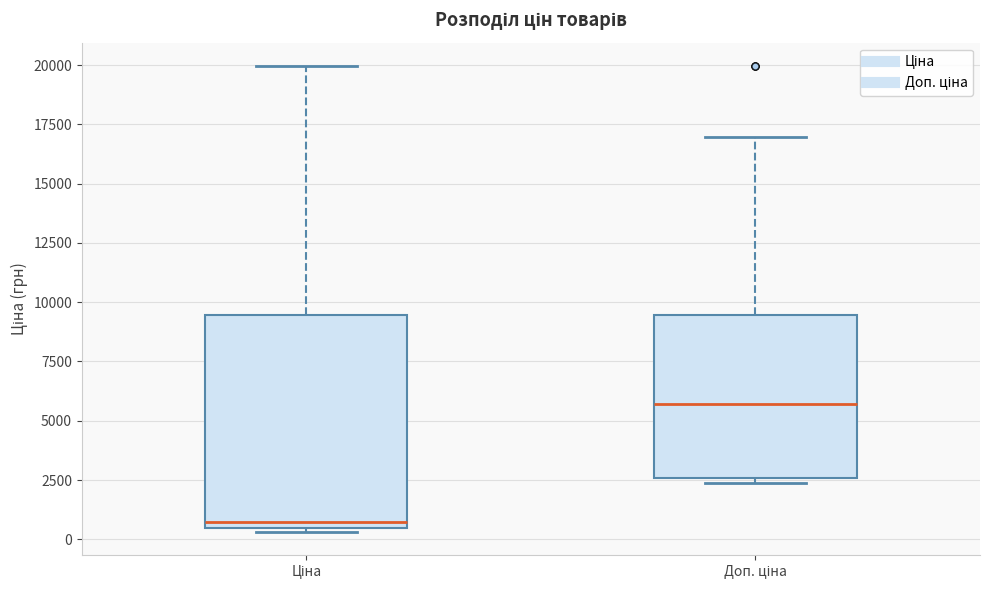

Reading left to right, transcribe this box plot: for each box, give where its median line is, the range the box spans, and where its two whiskers end, as read against the y-axis. The values are not printed on the chart, so give them approximately, as read against the axis.

Ціна: median 500 (just above the box's lower edge), box 500 to 9500, whiskers 500 (just below the box's lower edge) to 20000
Доп. ціна: median 5500, box 2500 to 9500, whiskers 2500 (just below the box's lower edge) to 17000